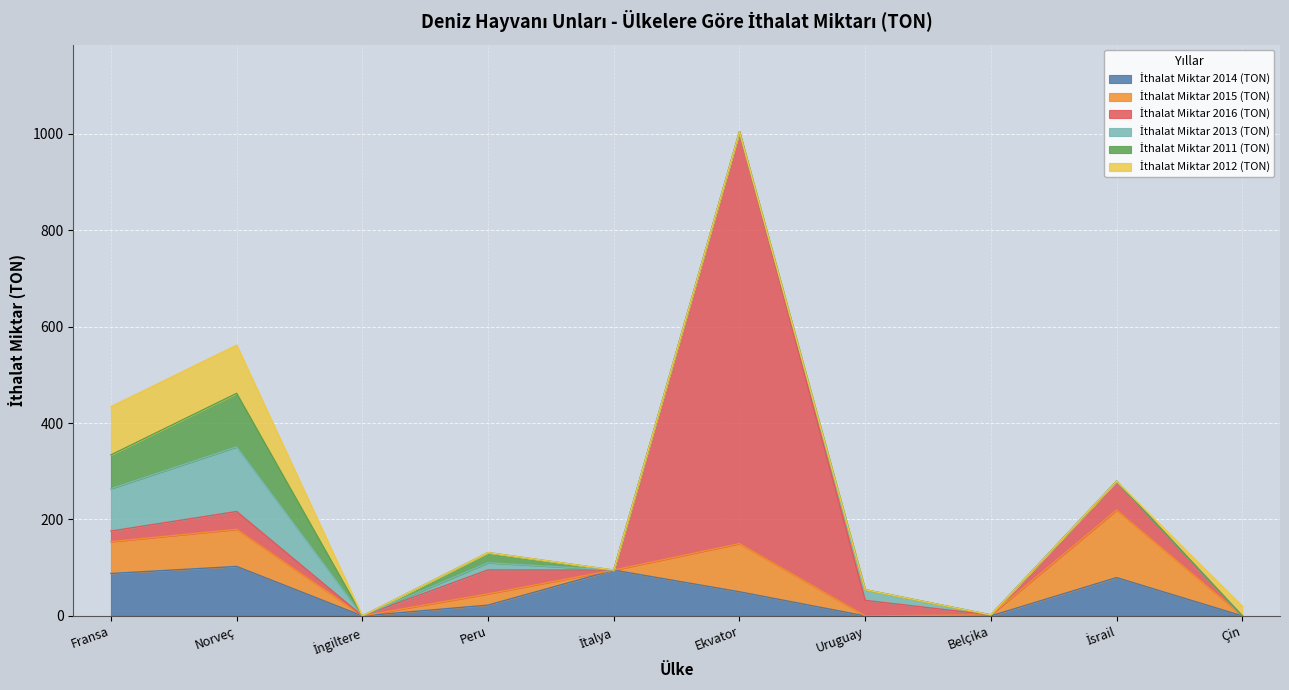

Reading left to right, extract all data points from this chart.

İthalat Miktar 2014 (TON): 88.0	102.6	0.0	22.4	95.0	50.0	0.0	0.0	79.5	0.0
İthalat Miktar 2015 (TON): 66.0	76.9	0.0	23.4	0.0	100.0	0.0	2.0	140.0	0.0
İthalat Miktar 2016 (TON): 22.0	37.0	0.0	49.6	0.0	854.2	32.2	0.0	60.0	0.0
İthalat Miktar 2013 (TON): 88.0	134.2	0.0	14.9	0.0	0.0	22.1	0.0	0.0	0.0
İthalat Miktar 2011 (TON): 70.0	111.0	0.0	21.0	0.0	0.0	0.0	0.0	0.0	0.0
İthalat Miktar 2012 (TON): 100.0	100.0	0.0	0.0	0.0	0.0	0.0	0.0	0.0	20.0